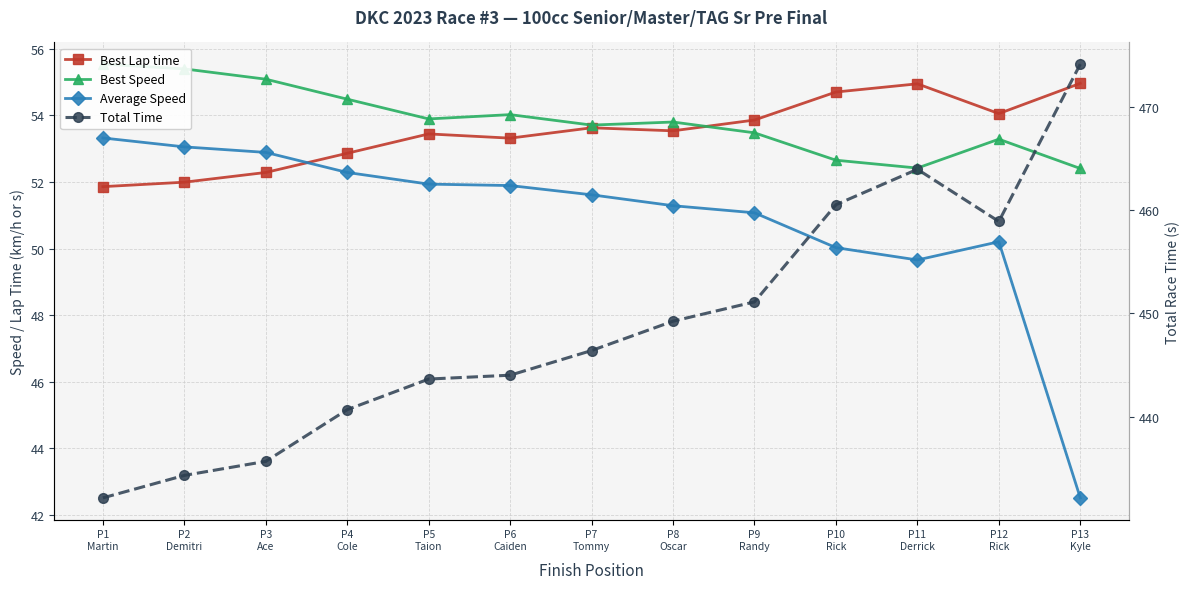

What is the minimum value shown in the chart?

42.5